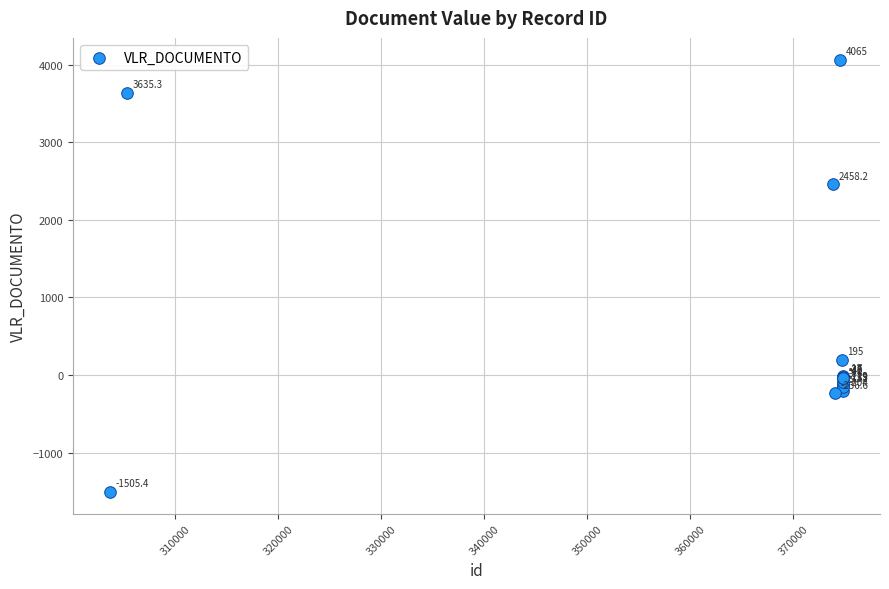

What Y value in the scatter plot is closest to 1279?

195.0